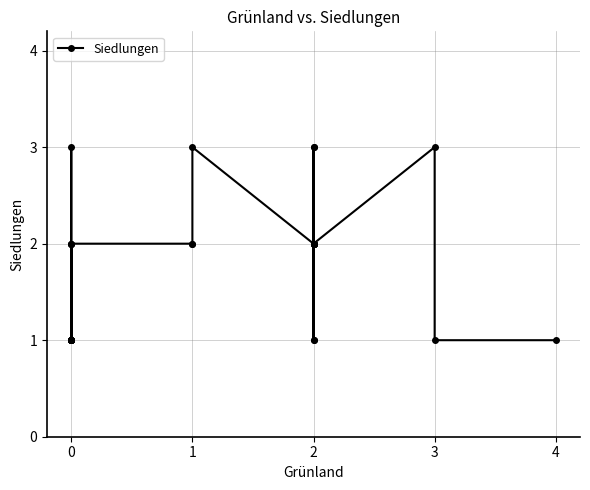

How many values are below 2?

13